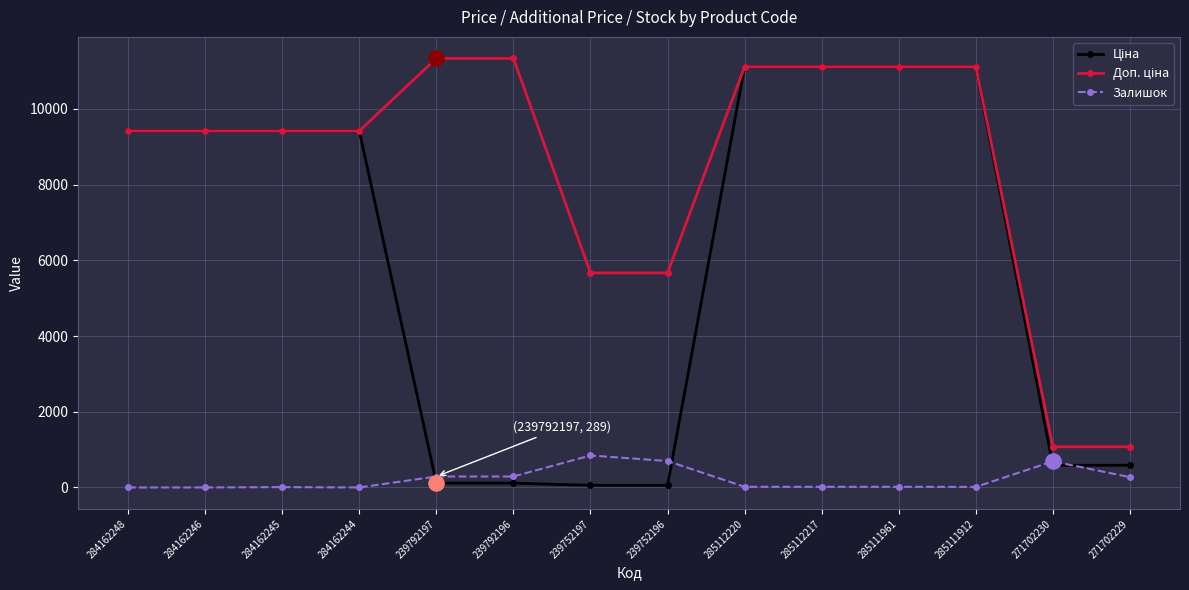

At how many categories does at least one series exceed 3857?

12